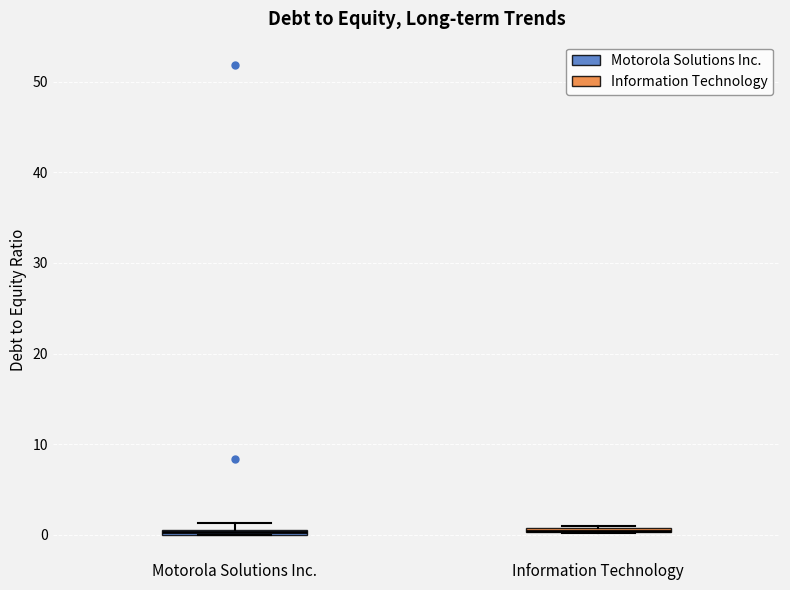

Where is the upper edge of the box for Information Technology on the y-axis? The values are not printed on the chart, so give them approximately, as read against the axis.

1